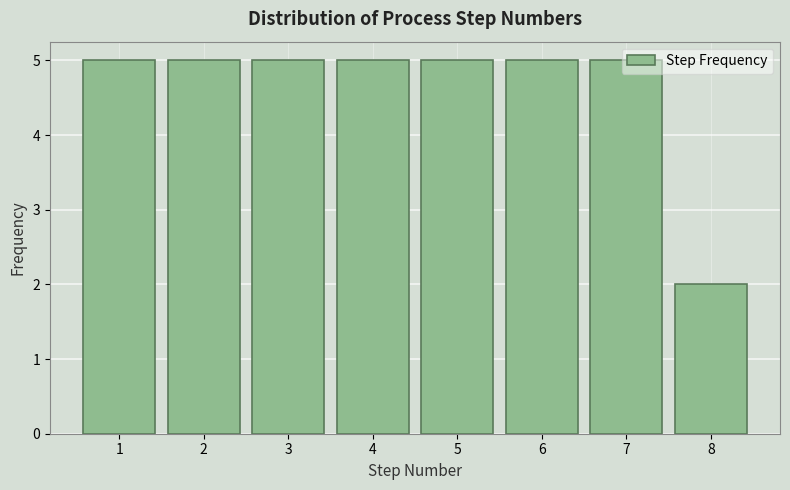

Reading left to right, list every bar in this chart as the range it spans on the x-axis followed by its height. The values are not printed on the chart, so give them approximately, as read against the axis.

0.5 to 1.5: 5
1.5 to 2.5: 5
2.5 to 3.5: 5
3.5 to 4.5: 5
4.5 to 5.5: 5
5.5 to 6.5: 5
6.5 to 7.5: 5
7.5 to 8.5: 2